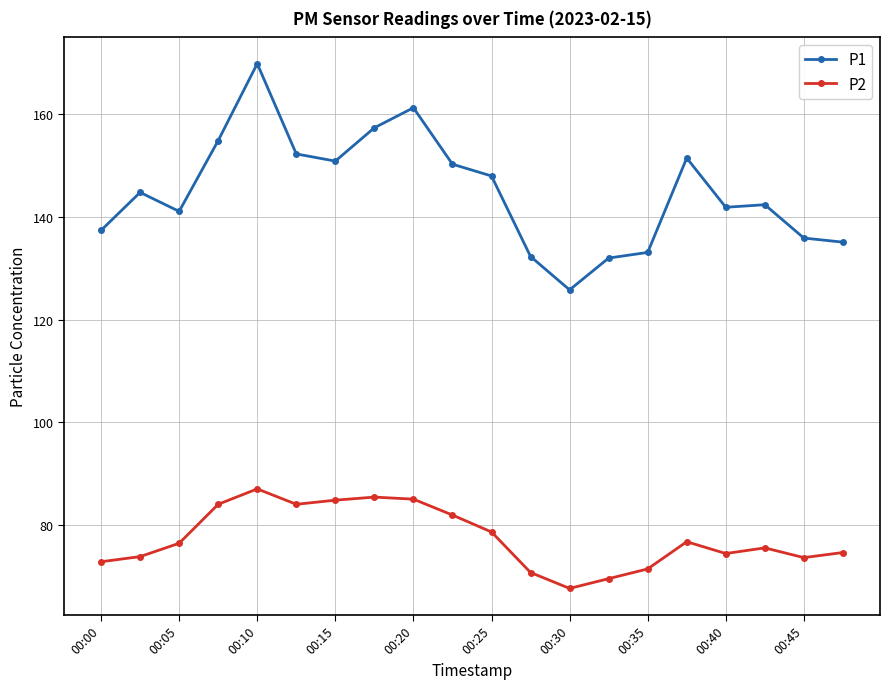

What is the lowest value of the P1 series?

125.8